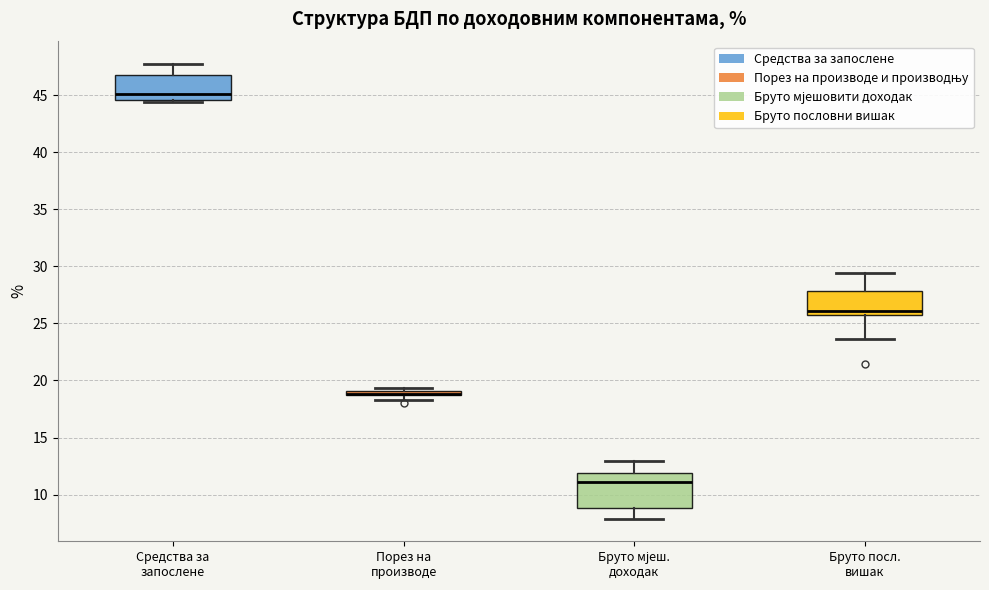

Where is the upper edge of the box for Порез на производе on the y-axis? The values are not printed on the chart, so give them approximately, as read against the axis.

19.0